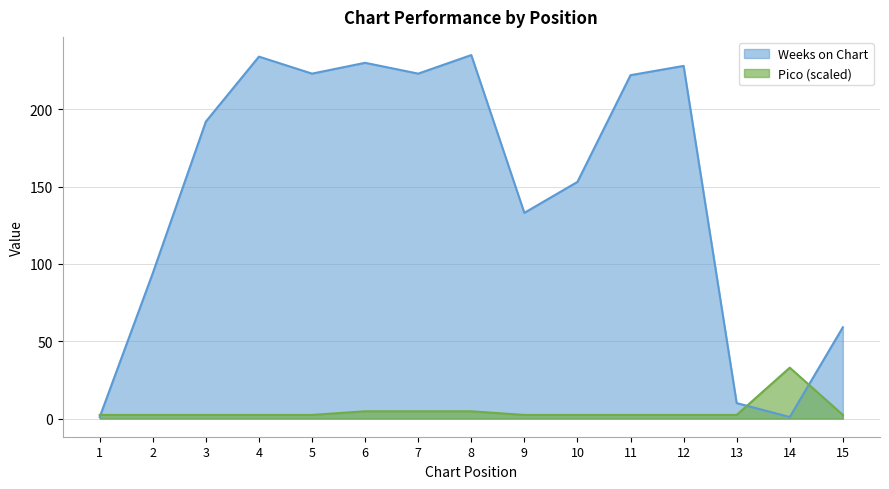

What is the highest value of the Pico series?

32.9